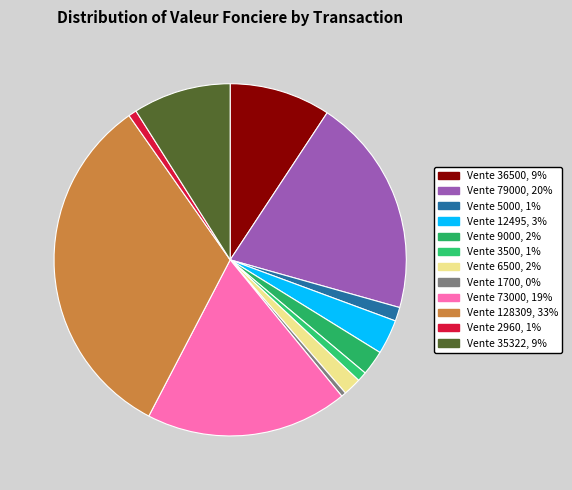

The Vente 73000 slice represents 19% of the pie. True or false?

True